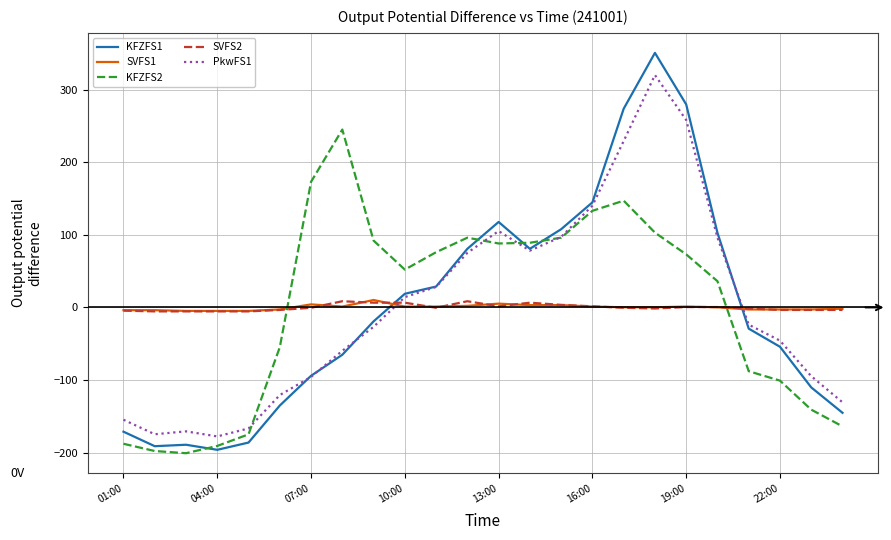

True or false: SVFS2 has more than 0 interior local peaks.

True